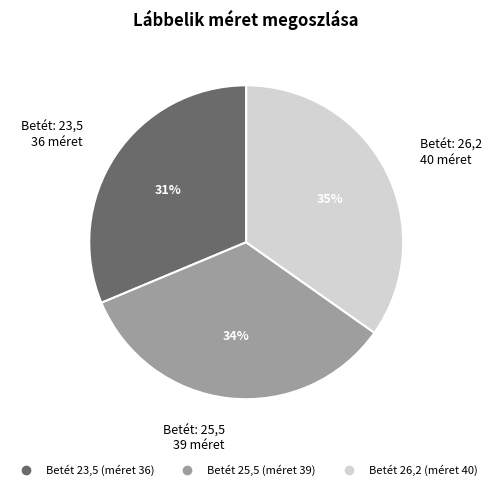

To the nearest percent, what is the average slice percentage?

33%